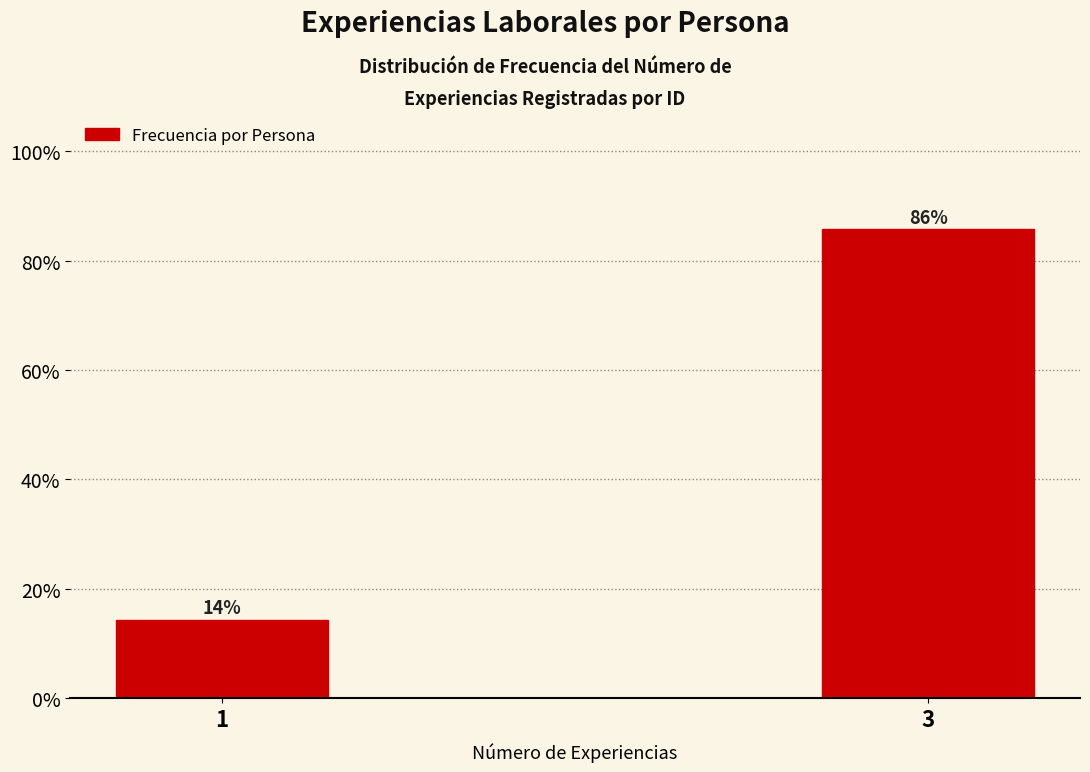

Which has a higher value, 1 or 3?

3